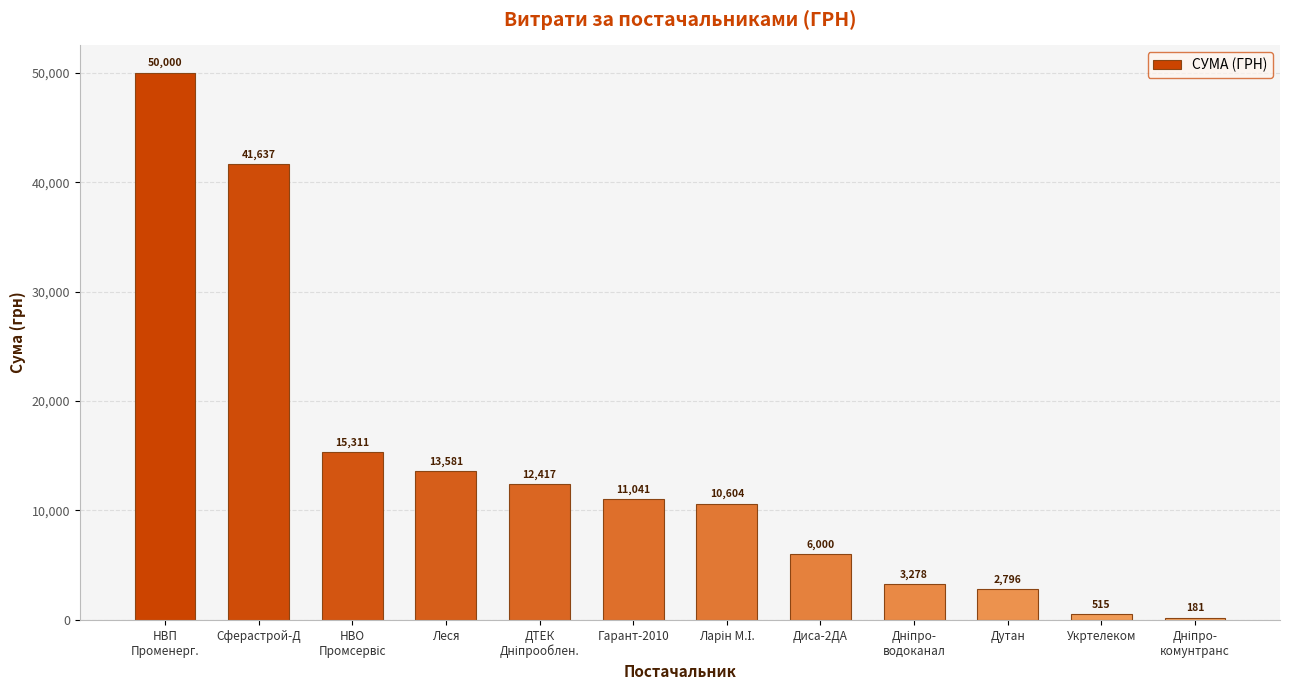

What is the minimum value shown in the chart?

180.9